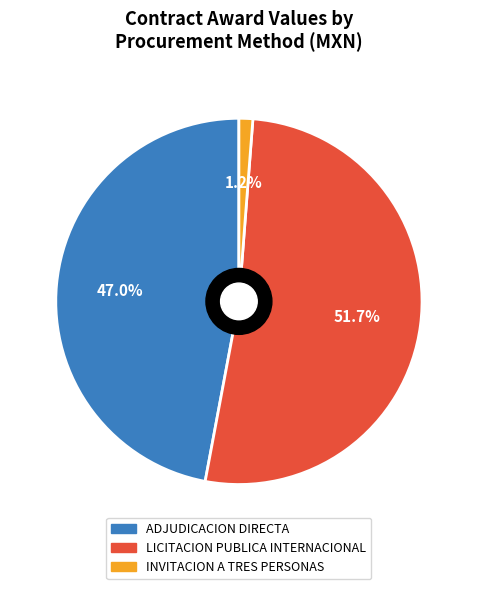

Does any single category account for the majority?

Yes